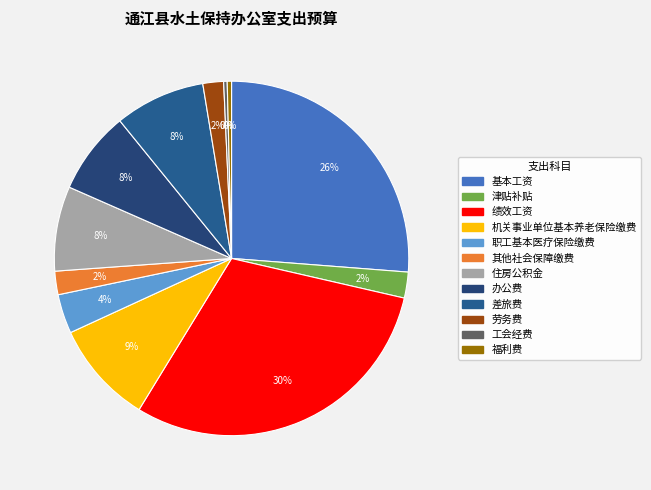

Is there a majority slice in this chart?

No